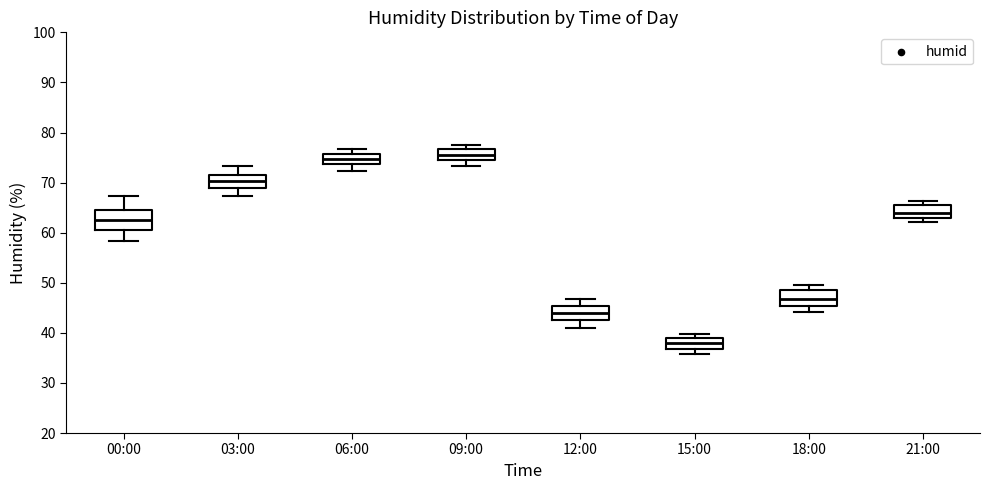

Reading left to right, read every box against the y-axis: the position of its median line, the range the box covers, and the ends of its whiskers. The values are not printed on the chart, so give them approximately, as read against the axis.

00:00: median 63, box 61 to 65, whiskers 58 to 67
03:00: median 70, box 69 to 71, whiskers 67 to 73
06:00: median 75, box 74 to 76, whiskers 72 to 77
09:00: median 76, box 75 to 77, whiskers 73 to 78
12:00: median 44, box 43 to 45, whiskers 41 to 47
15:00: median 38, box 37 to 39, whiskers 36 to 40
18:00: median 47, box 45 to 49, whiskers 44 to 50
21:00: median 64, box 63 to 66, whiskers 62 to 66 (just above the box's upper edge)